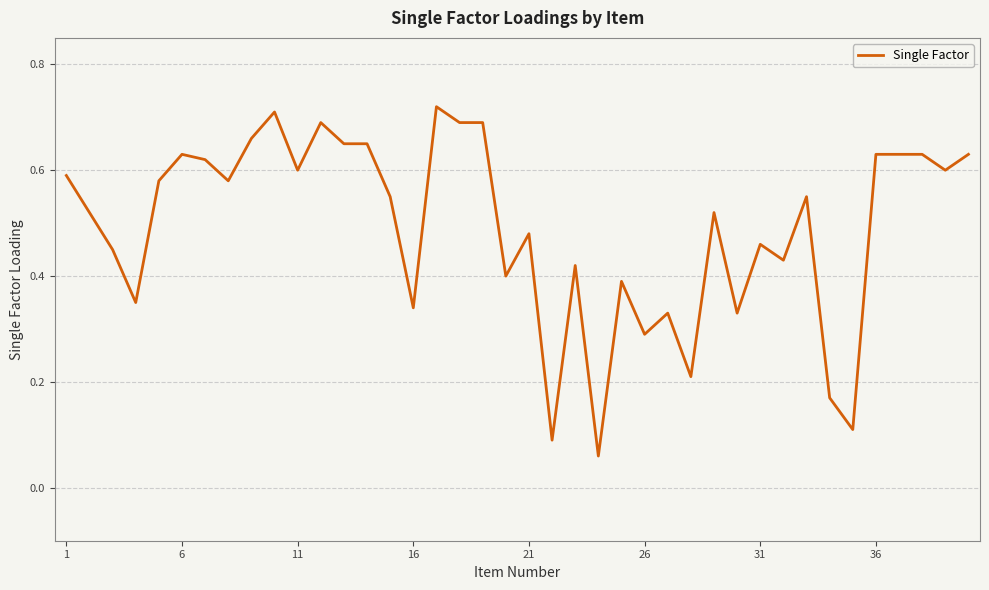

Is this an area chart (filled region under the line)?

No